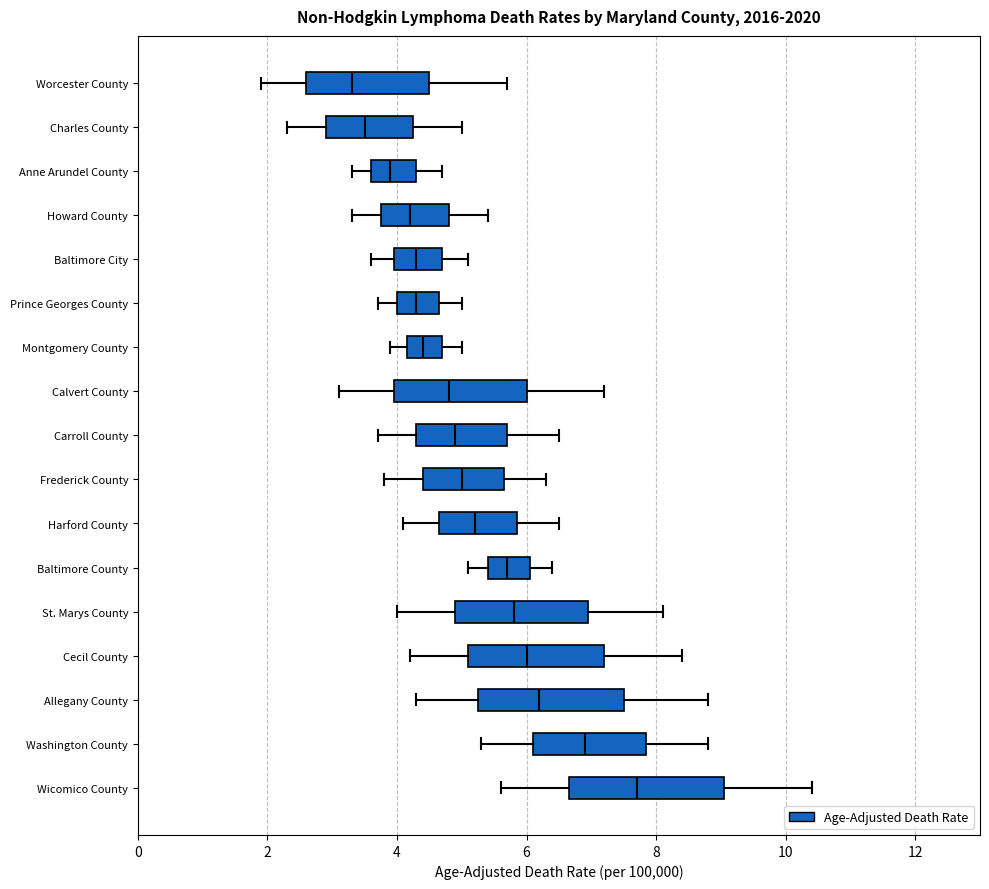

Reading bottom to top, transcribe this box plot: for each box, give where its median line is, the range the box spans, and where its two whiskers end, as read against the x-axis. The values are not printed on the chart, so give them approximately, as read against the axis.

Wicomico County: median 7.8, box 6.6 to 9.0, whiskers 5.6 to 10.4
Washington County: median 7.0, box 6.2 to 7.8, whiskers 5.4 to 8.8
Allegany County: median 6.2, box 5.2 to 7.6, whiskers 4.4 to 8.8
Cecil County: median 6.0, box 5.2 to 7.2, whiskers 4.2 to 8.4
St. Marys County: median 5.8, box 5.0 to 7.0, whiskers 4.0 to 8.2
Baltimore County: median 5.8, box 5.4 to 6.0, whiskers 5.2 to 6.4
Harford County: median 5.2, box 4.6 to 5.8, whiskers 4.2 to 6.6
Frederick County: median 5.0, box 4.4 to 5.6, whiskers 3.8 to 6.4
Carroll County: median 5.0, box 4.4 to 5.8, whiskers 3.8 to 6.6
Calvert County: median 4.8, box 4.0 to 6.0, whiskers 3.2 to 7.2
Montgomery County: median 4.4, box 4.2 to 4.8, whiskers 4.0 to 5.0
Prince Georges County: median 4.4, box 4.0 to 4.6, whiskers 3.8 to 5.0
Baltimore City: median 4.4, box 4.0 to 4.8, whiskers 3.6 to 5.2
Howard County: median 4.2, box 3.8 to 4.8, whiskers 3.4 to 5.4
Anne Arundel County: median 4.0, box 3.6 to 4.4, whiskers 3.4 to 4.8
Charles County: median 3.6, box 3.0 to 4.2, whiskers 2.4 to 5.0
Worcester County: median 3.4, box 2.6 to 4.6, whiskers 2.0 to 5.8